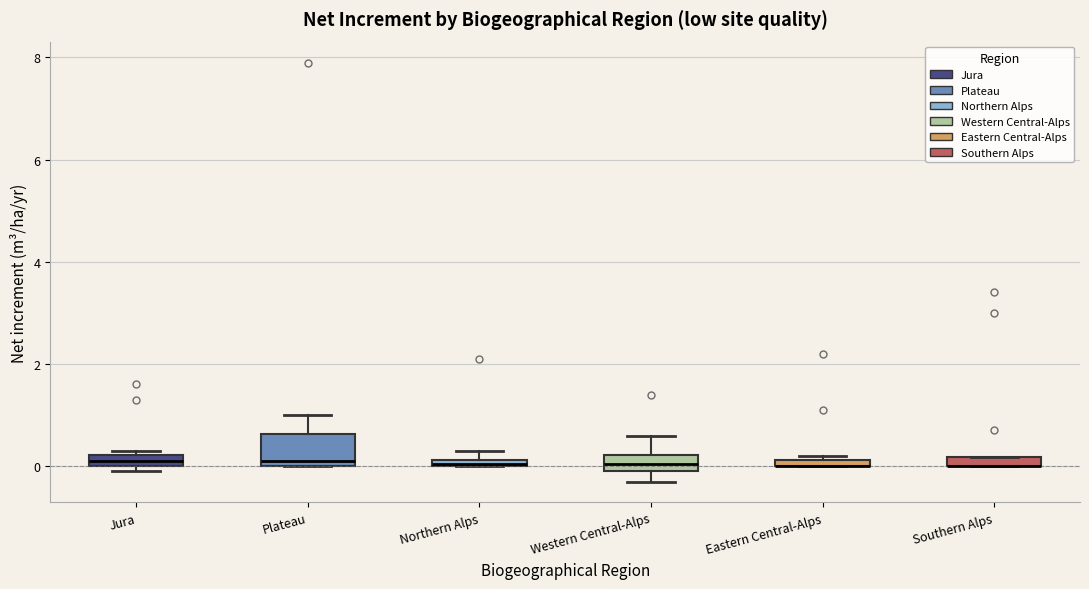

Where is the upper edge of the box for Jura on the y-axis? The values are not printed on the chart, so give them approximately, as read against the axis.

0.2